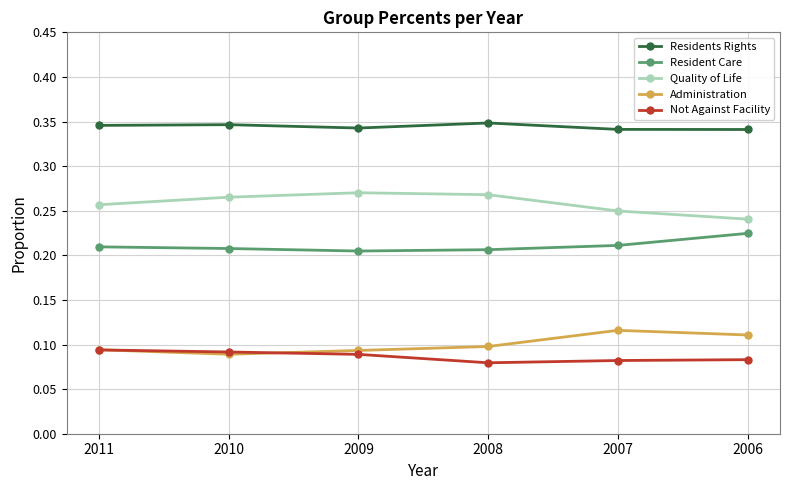

What is the sum of the Resident Care values at 2008 and 2007?

0.4